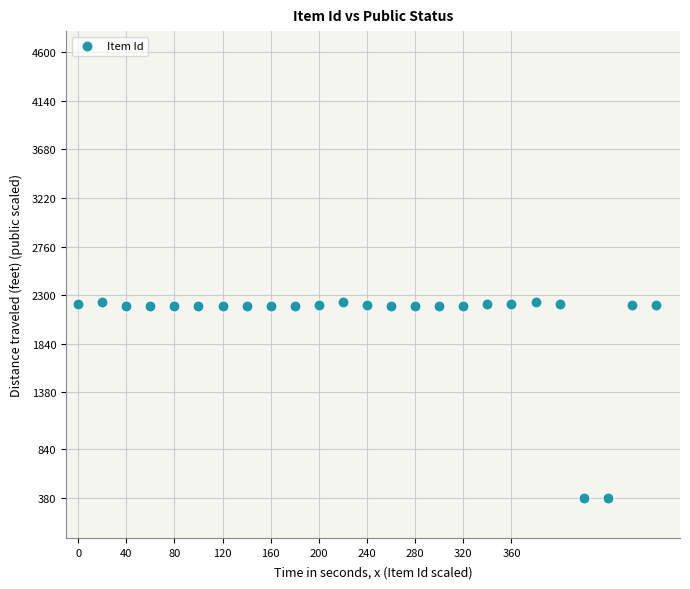

What is the range of X values (max minus min)?

480.0